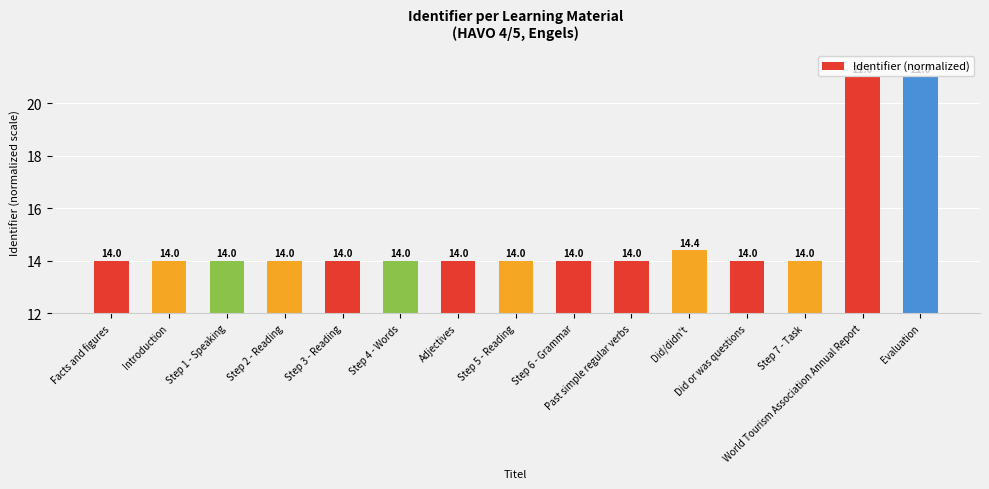

What is the smallest value displayed?

14.0